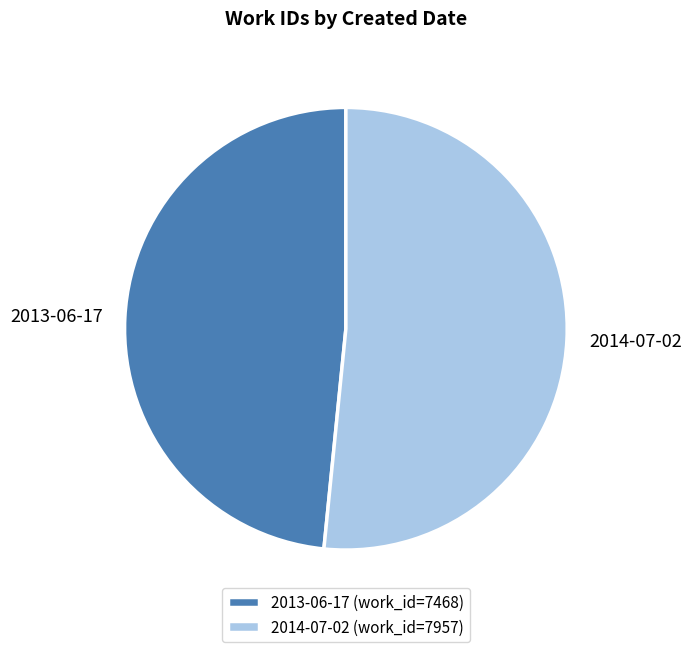

Which category has the biggest portion of the pie?

2014-07-02